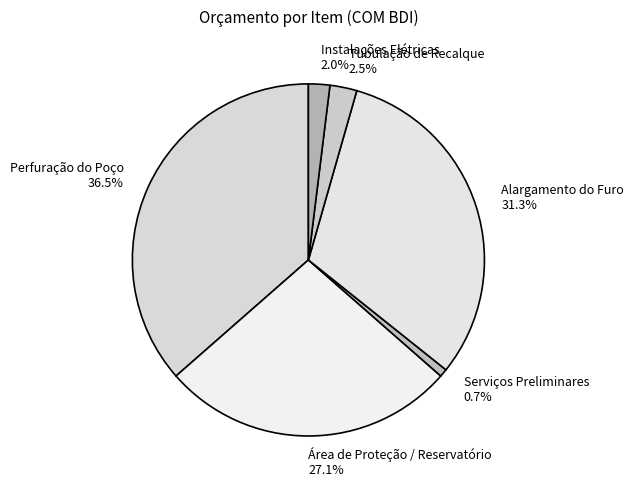

What is the total percentage of Serviços Preliminares 0.7% and Tubulação de Recalque 2.5%?

3.2%